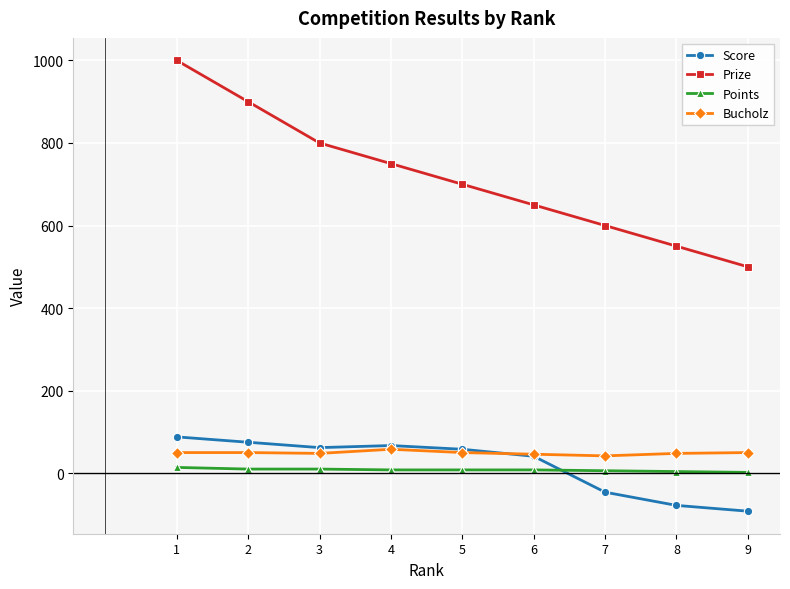

Which series changed the most between 1 and 3?

Prize